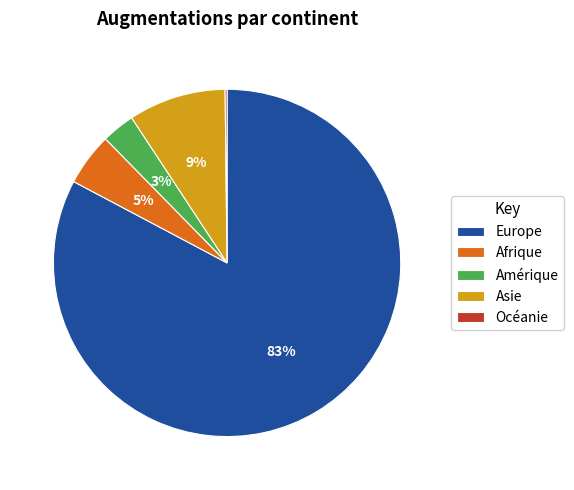

Combined, do Asie and Amérique account for over 50%?

No